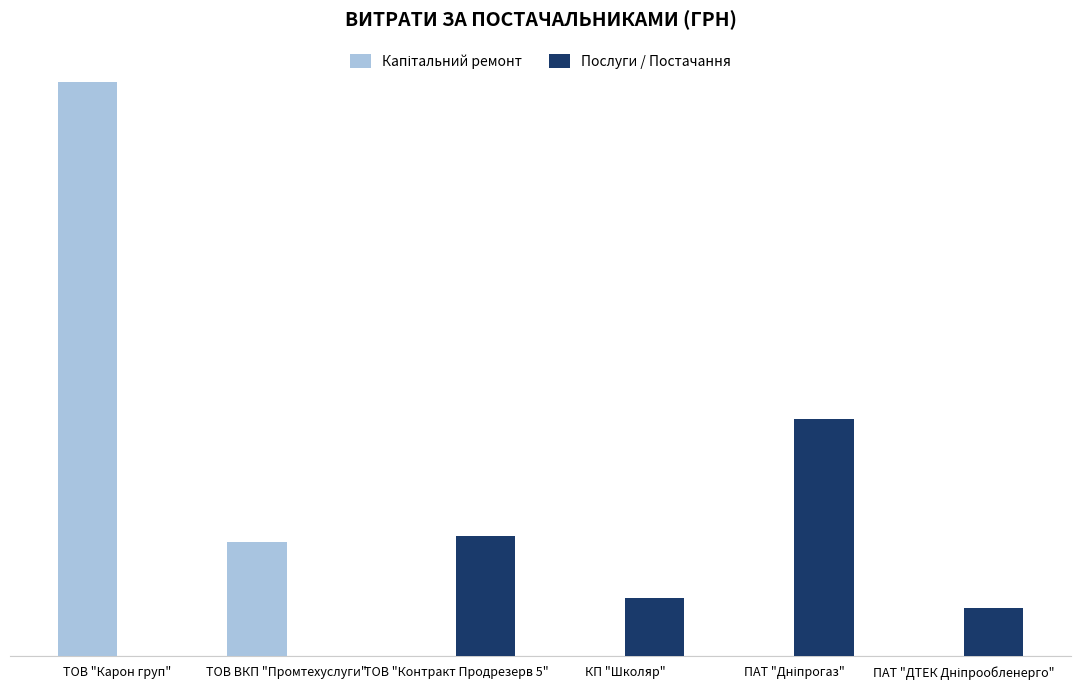

What is the label of the 6th bar from the left?

ПАТ "ДТЕК Дніпрообленерго"